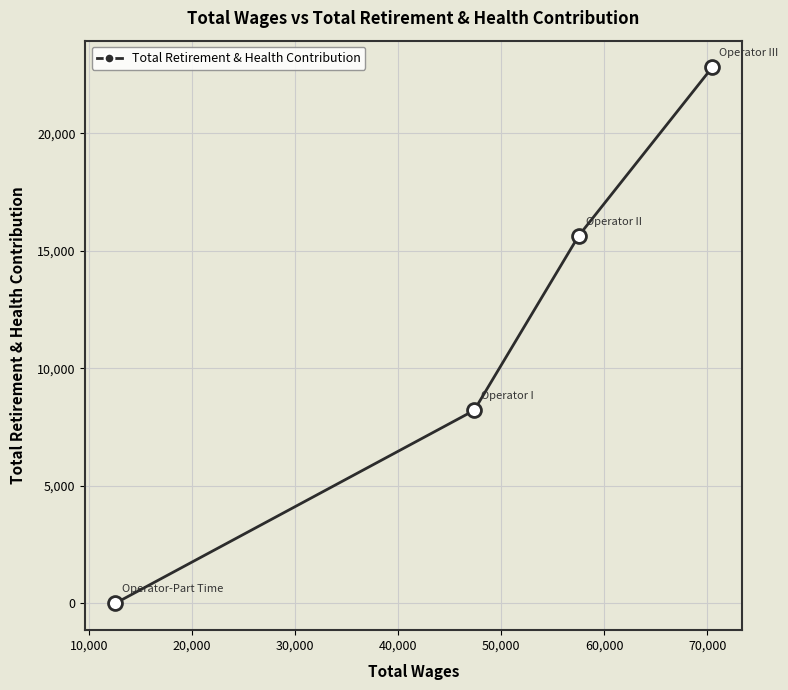

What is the greatest value displayed?

22805